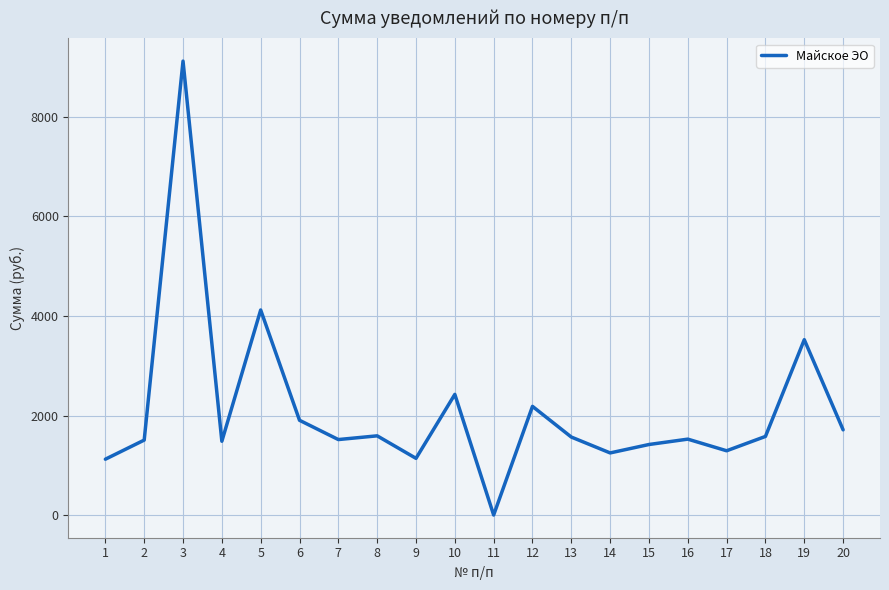

Is this an area chart (filled region under the line)?

No